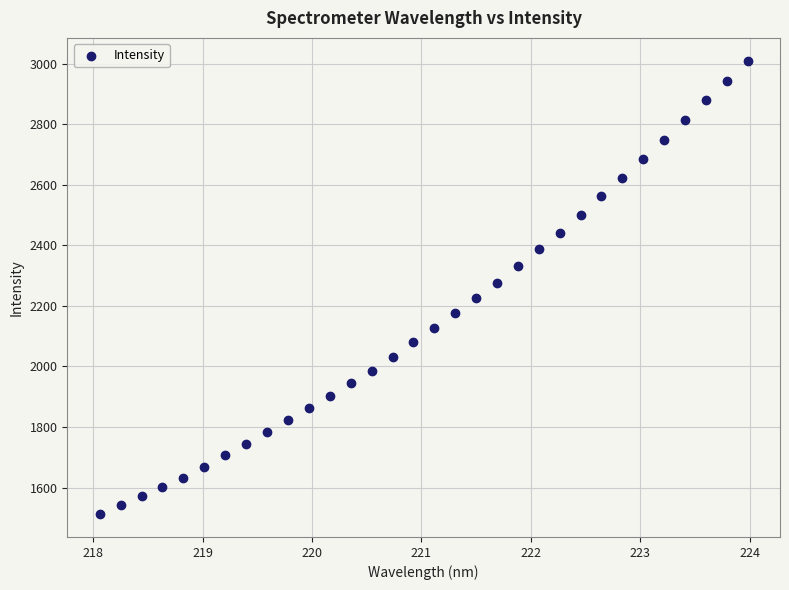

What is the range of X values (max minus min)?

5.9